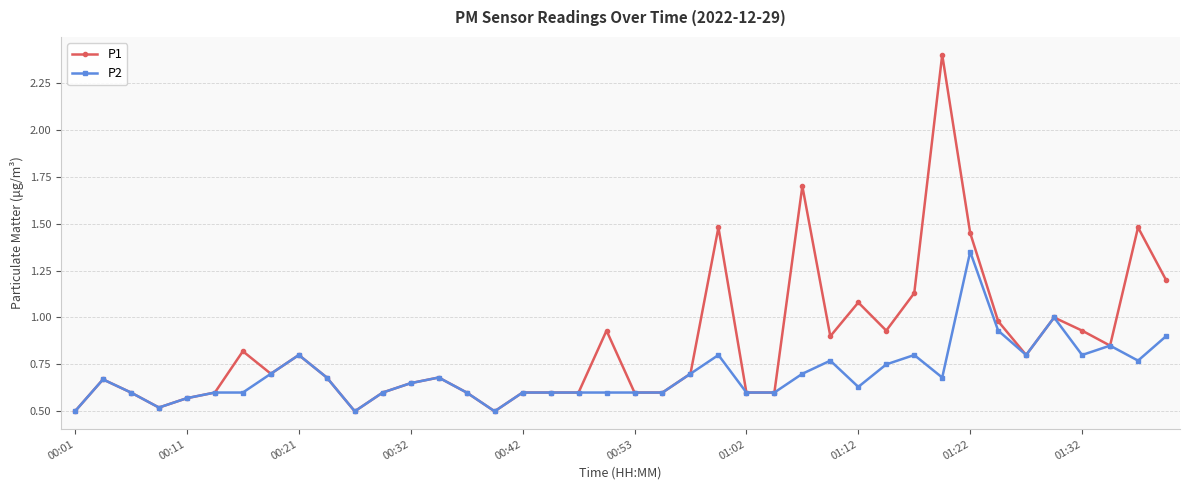

What is the value of the P2 point at the 4th from the left?

0.5